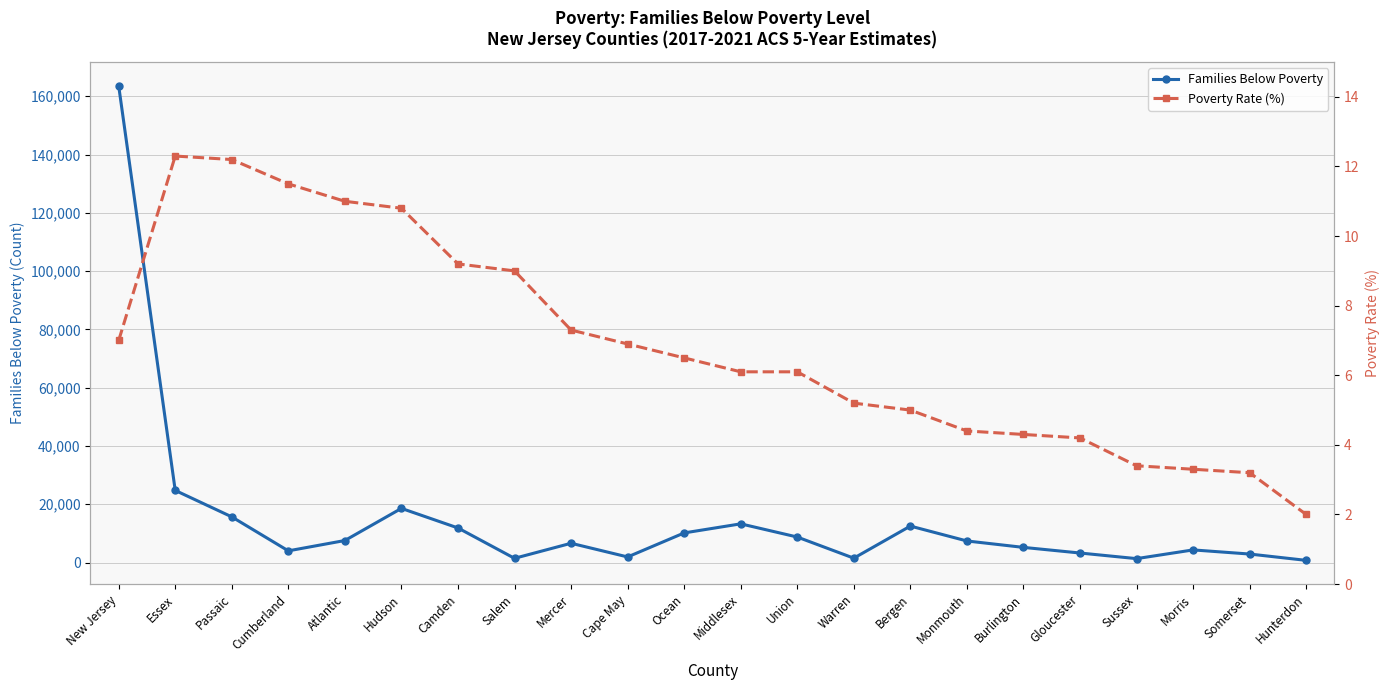

The value of Families Below Poverty at Sussex is 930.1. True or false?

False